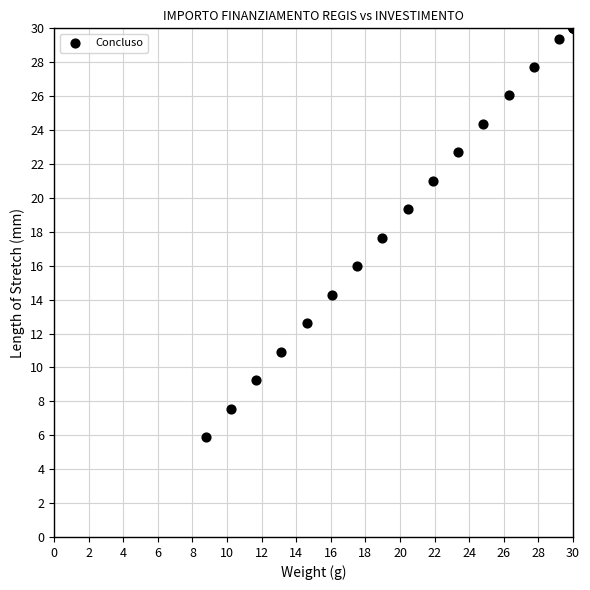

What Y value in the scatter plot is closest to 17?

17.6